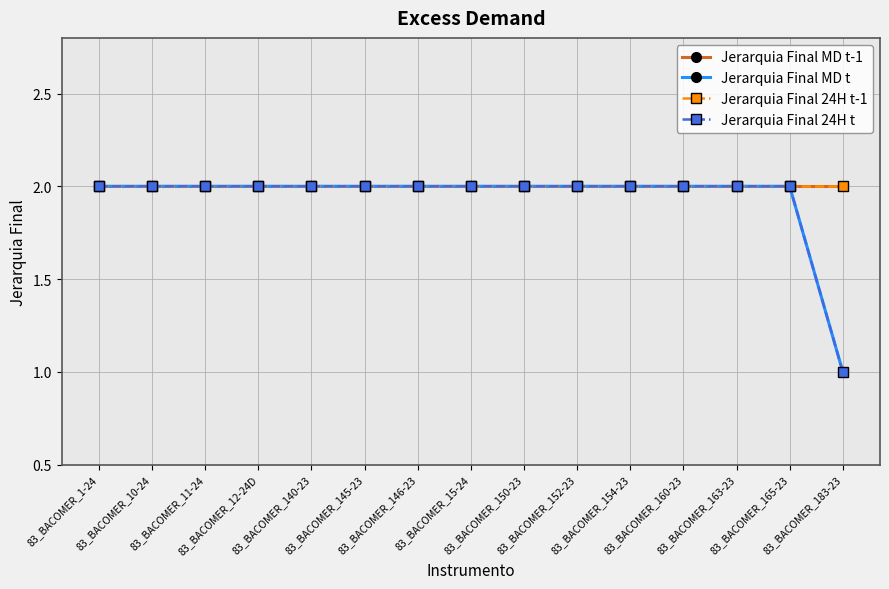

Reading left to right, list all the values displayed in this chart.

Jerarquia Final MD t-1: 2	2	2	2	2	2	2	2	2	2	2	2	2	2	2
Jerarquia Final MD t: 2	2	2	2	2	2	2	2	2	2	2	2	2	2	1
Jerarquia Final 24H t-1: 2	2	2	2	2	2	2	2	2	2	2	2	2	2	2
Jerarquia Final 24H t: 2	2	2	2	2	2	2	2	2	2	2	2	2	2	1